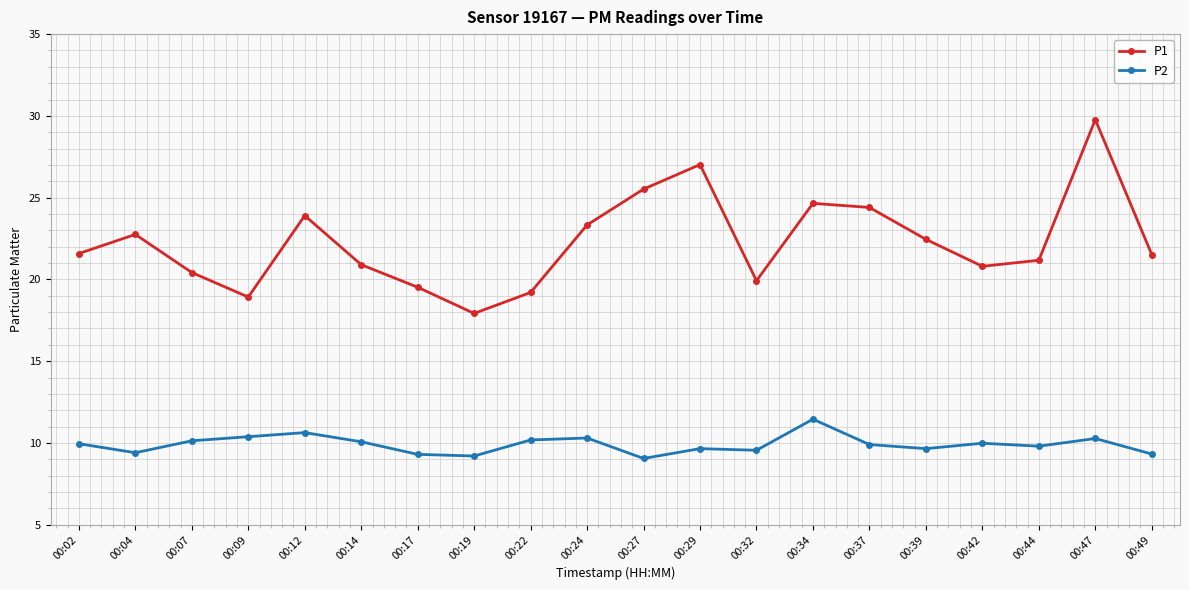

Between 00:07 and 00:12, which series saw the biggest shift?

P1